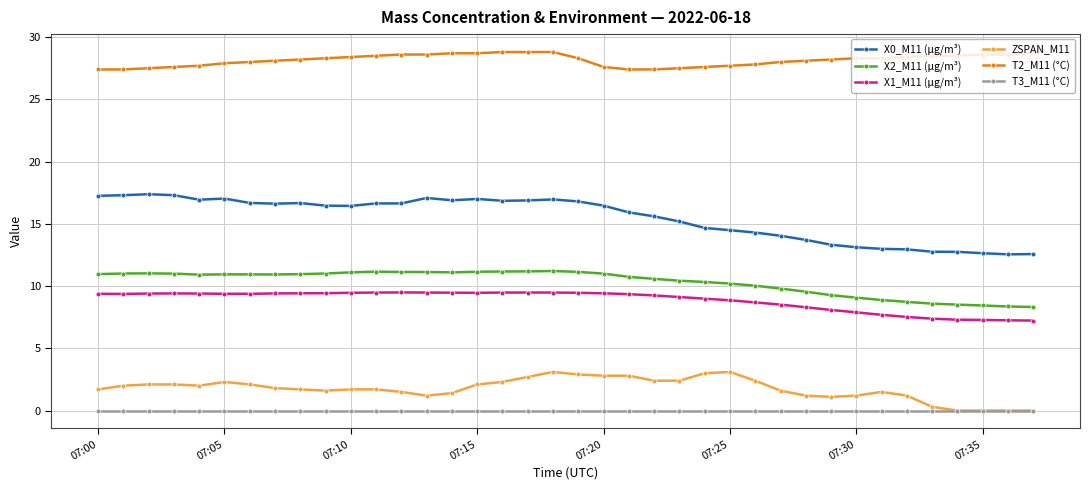

Rank the series by their maximum value, from highest to lowest.

T2_M11 (°C), X0_M11 (μg/m³), X2_M11 (μg/m³), X1_M11 (μg/m³), ZSPAN_M11, T3_M11 (°C)